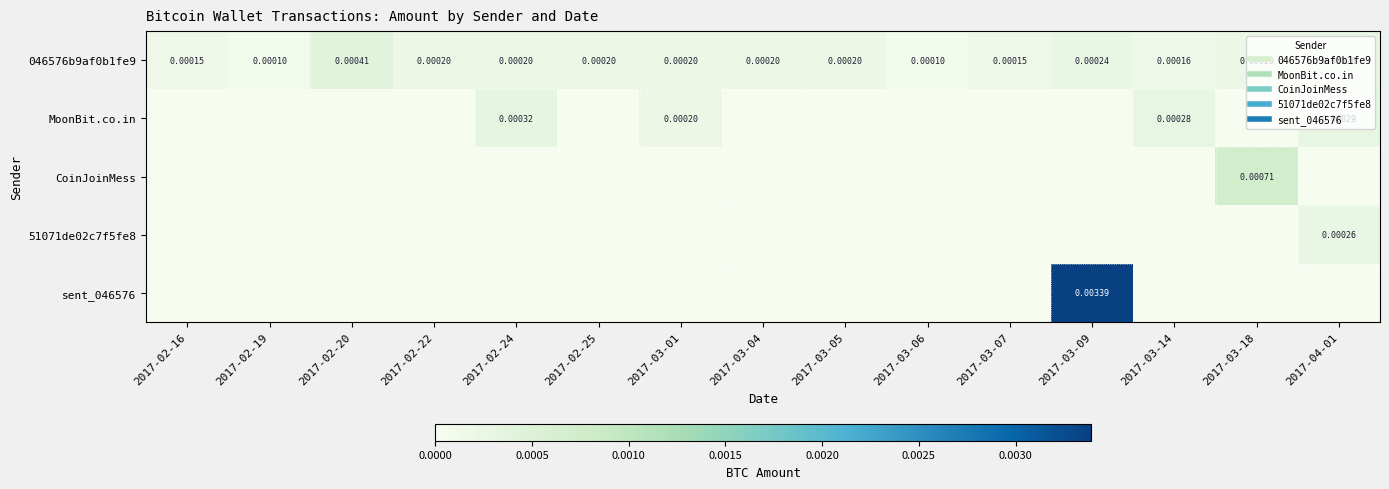

Which has a higher value, 2017-02-16 or 2017-02-24?

2017-02-24